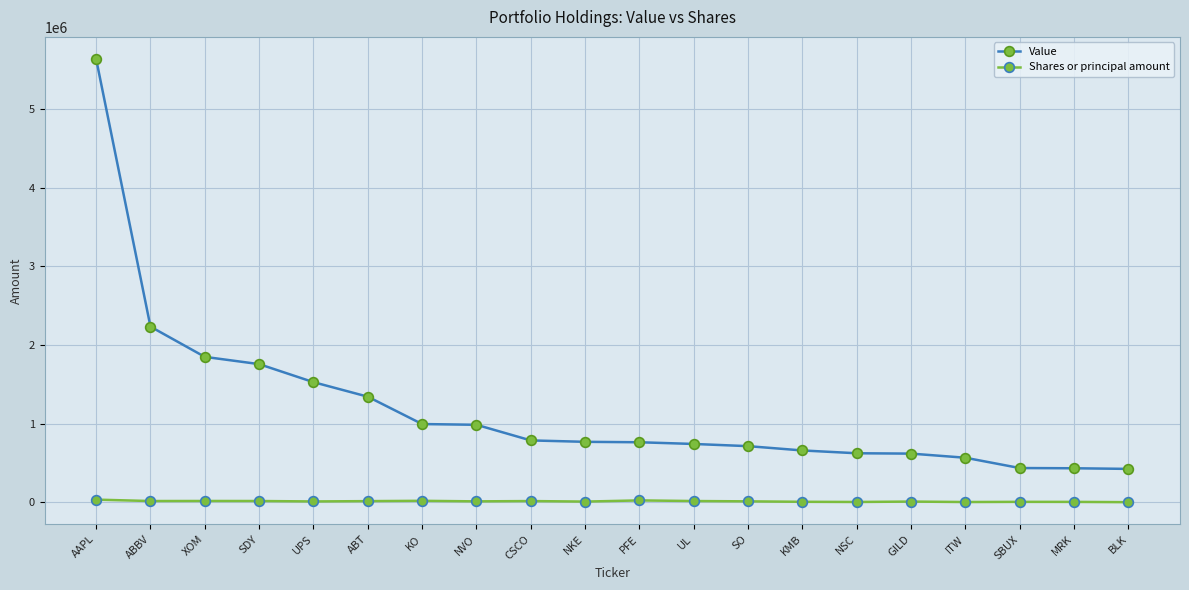

True or false: Value and Shares or principal amount cross at least once.

False